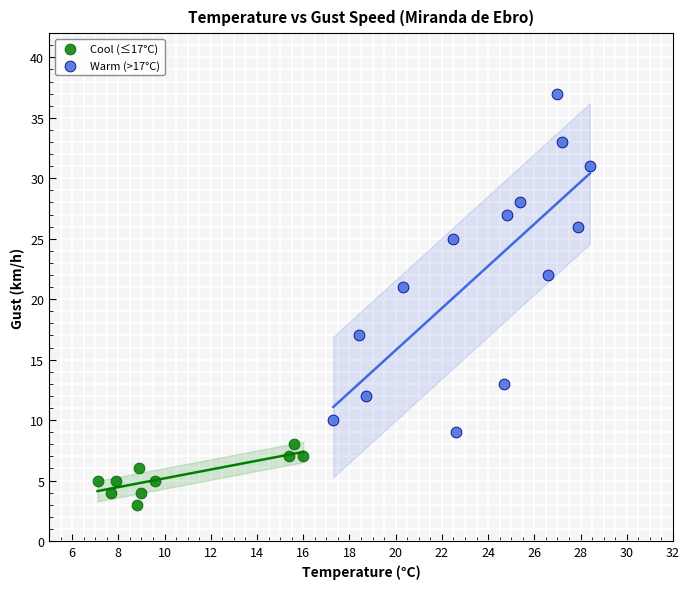

Which series contains the highest Y value?

Warm (>17°C)